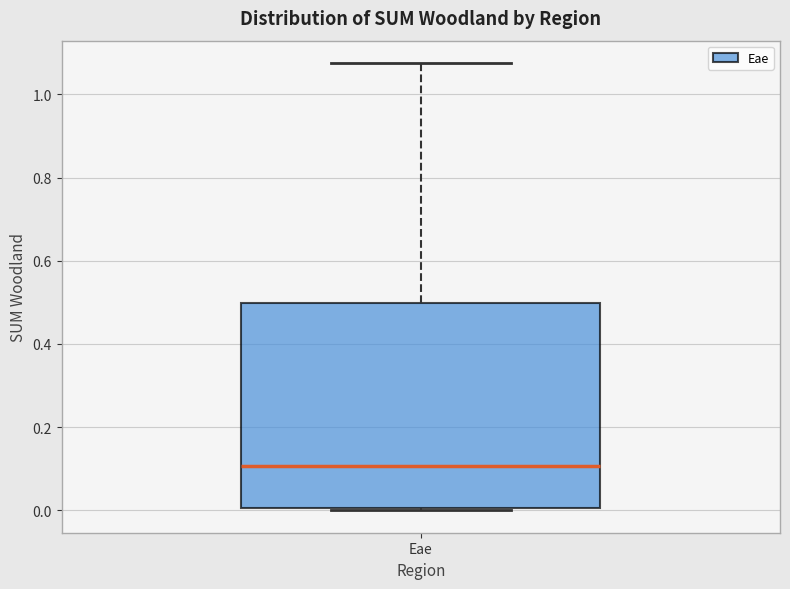

Transcribe this box plot: give where the median line is, the range the box spans, and where the two whiskers end, as read against the y-axis. The values are not printed on the chart, so give them approximately, as read against the axis.

median 0.10, box 0.00 to 0.50, whiskers 0.00 to 1.08